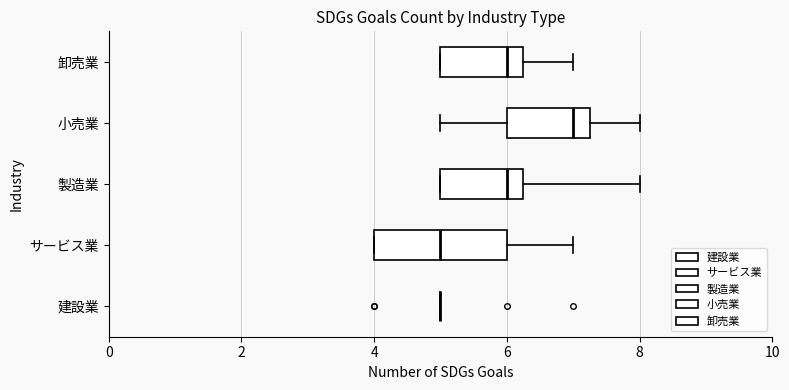

Comparing the boxes themselves (not the whiskers), which one is the widest?

サービス業